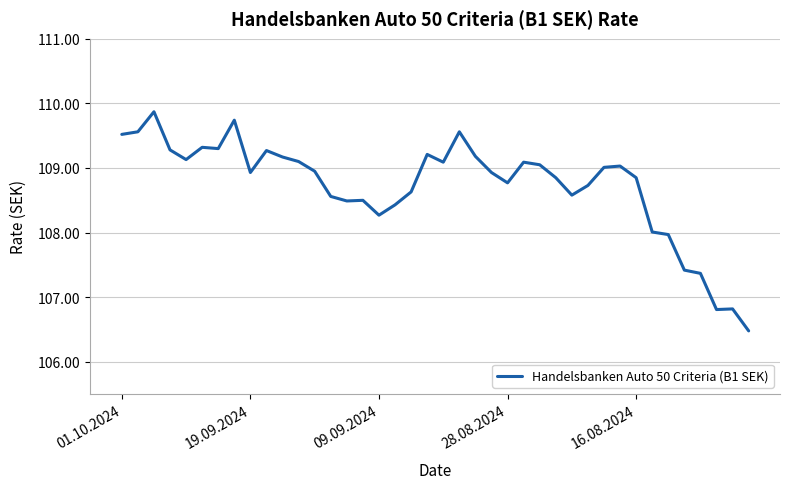

What is the difference between the maximum and minimum values?

3.4